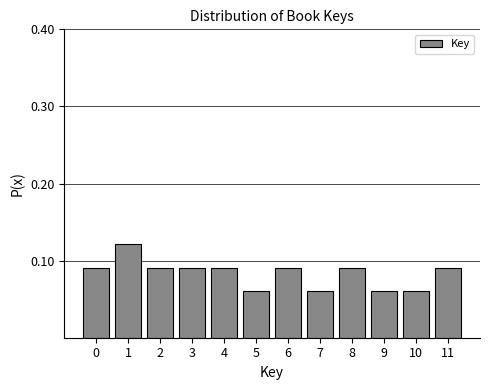

True or false: the data shows 0.0 at 10.

False